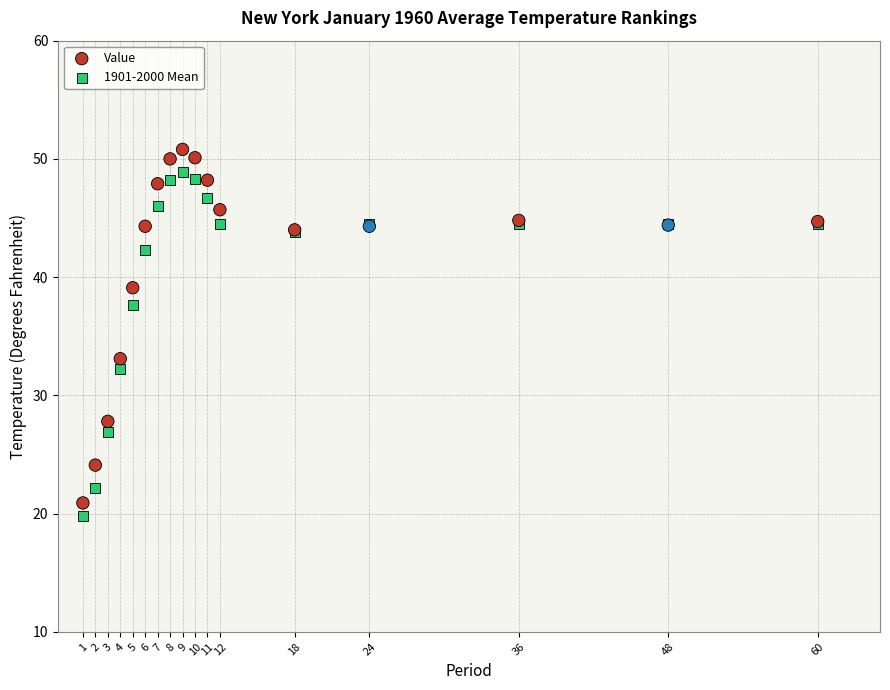

Which series contains the lowest Y value?

1901-2000 Mean